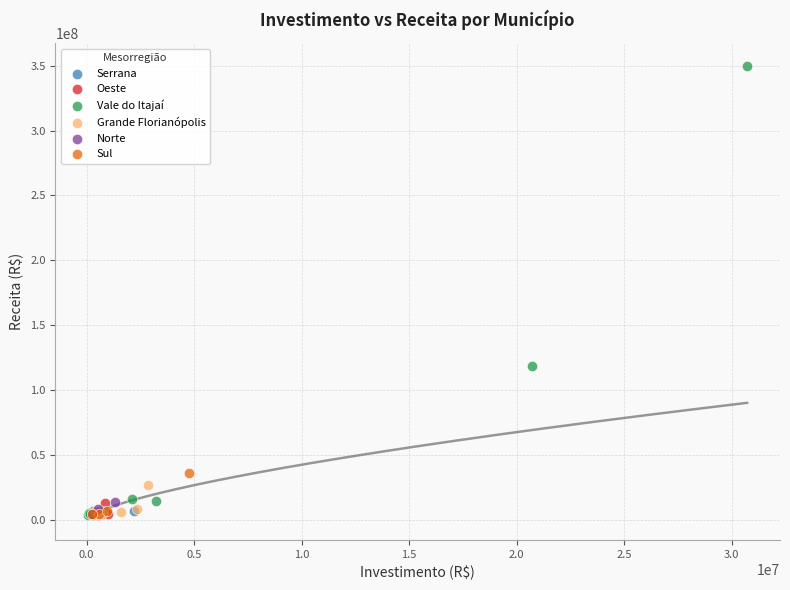

Which series contains the highest Y value?

Vale do Itajaí